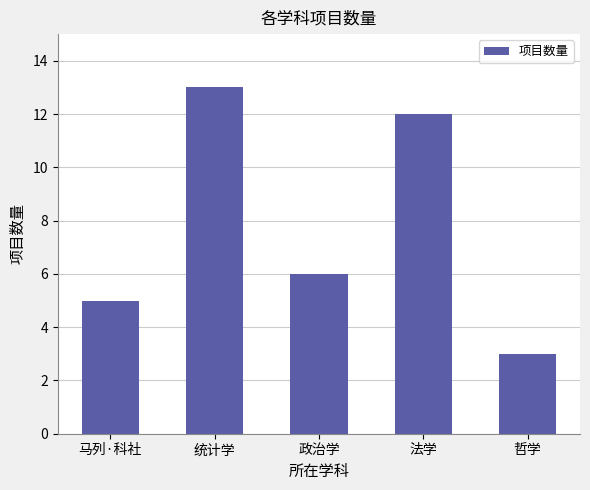

What is the smallest value displayed?

3